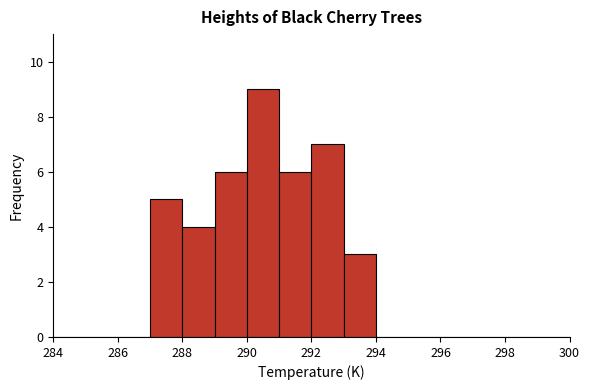

Which range on the x-axis has the tallest bar?

290 to 291